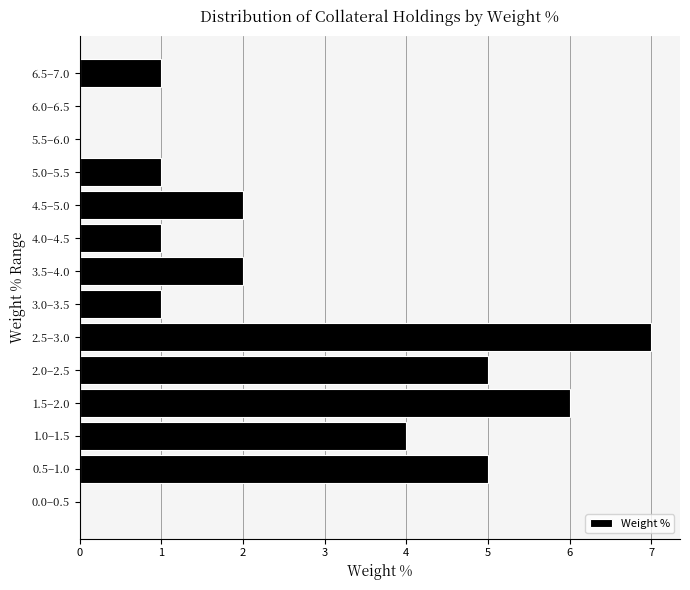

Reading bottom to top, extract all data points from this chart.

0.0–0.5=0	0.5–1.0=5	1.0–1.5=4	1.5–2.0=6	2.0–2.5=5	2.5–3.0=7	3.0–3.5=1	3.5–4.0=2	4.0–4.5=1	4.5–5.0=2	5.0–5.5=1	5.5–6.0=0	6.0–6.5=0	6.5–7.0=1